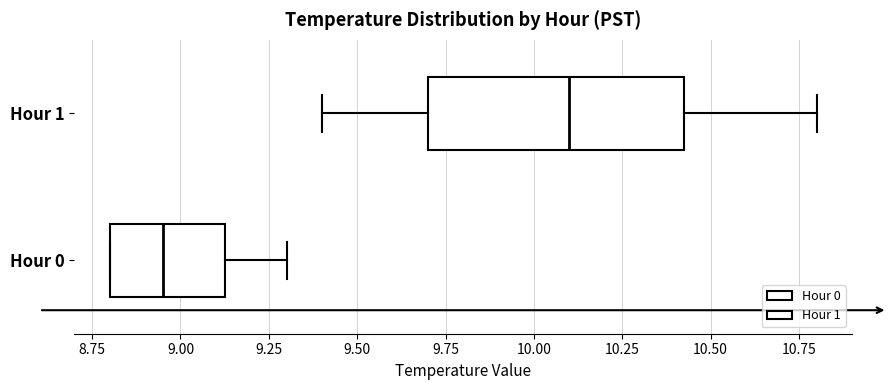

Comparing the boxes themselves (not the whiskers), which one is the widest?

Hour 1